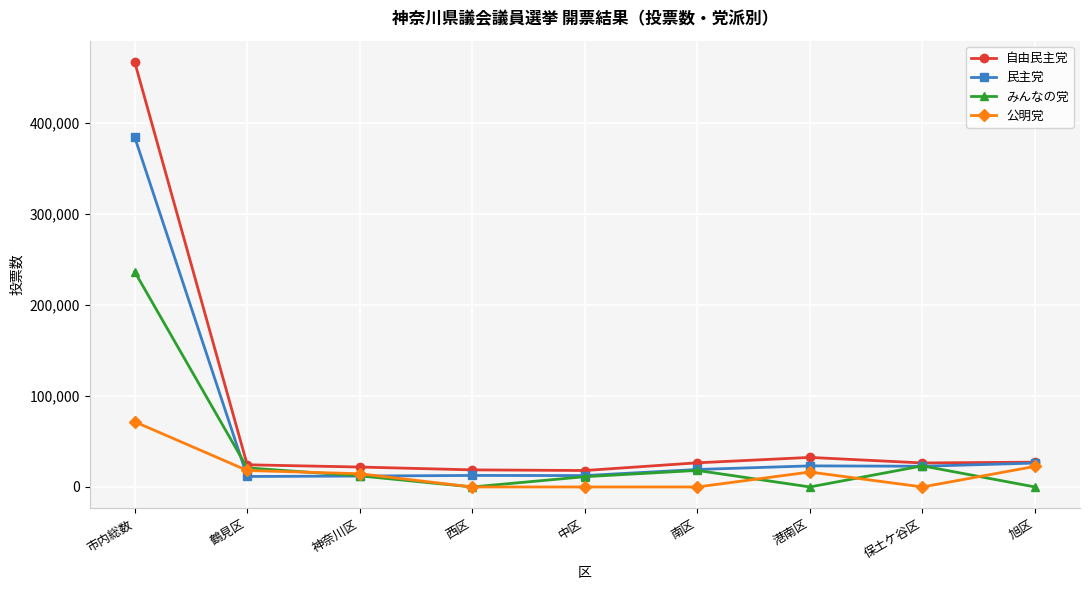

What position from the right is 鶴見区?

8